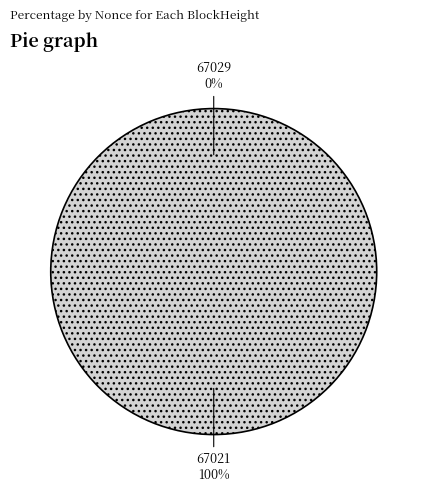

Is it true that 67029 is 1% of the pie?

False